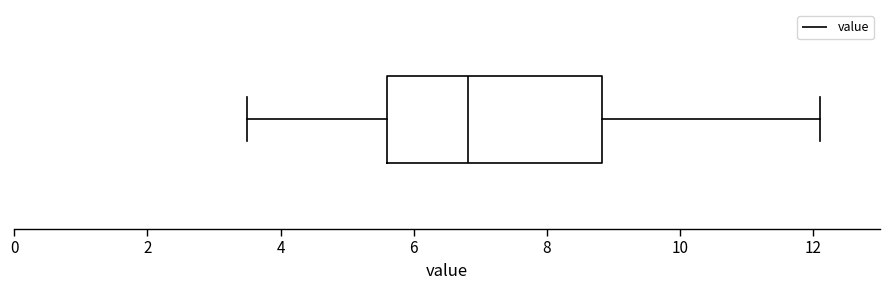

Transcribe this box plot: give where the median line is, the range the box spans, and where the two whiskers end, as read against the x-axis. The values are not printed on the chart, so give them approximately, as read against the axis.

median 6.8, box 5.6 to 8.8, whiskers 3.6 to 12.2